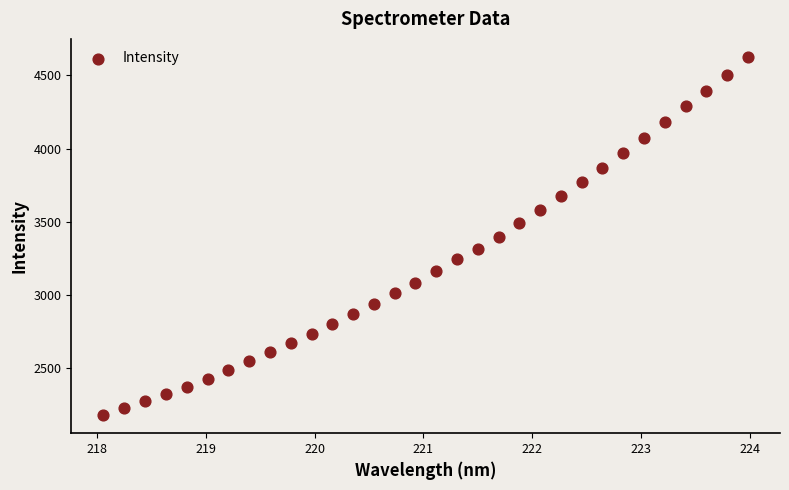

What is the range of X values (max minus min)?

5.9